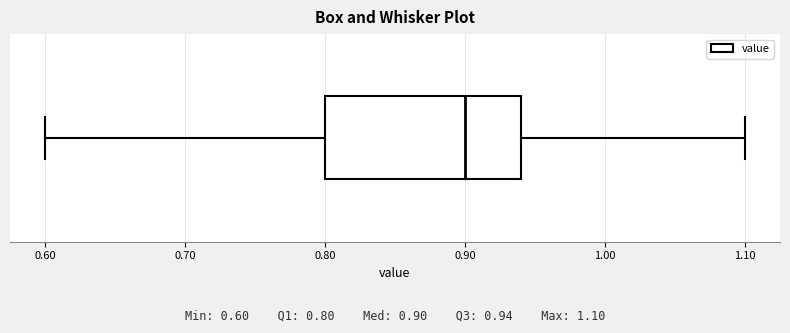

Transcribe this box plot: give where the median line is, the range the box spans, and where the two whiskers end, as read against the x-axis. The values are not printed on the chart, so give them approximately, as read against the axis.

median 0.90, box 0.80 to 0.94, whiskers 0.60 to 1.10